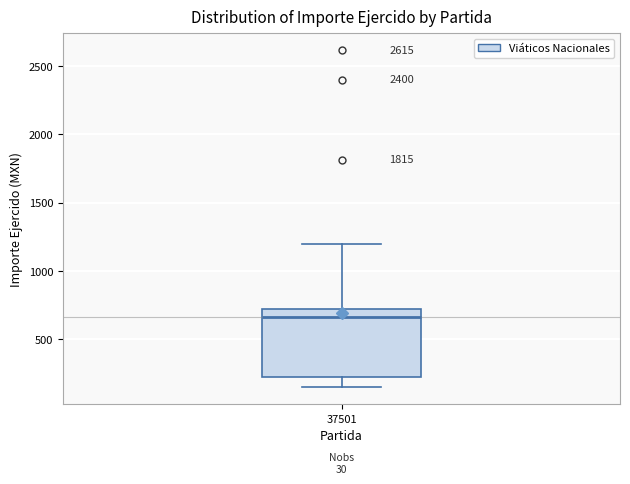

Read this box plot against the y-axis: the position of the median line, the range covered by the box, and the ends of both whiskers. The values are not printed on the chart, so give them approximately, as read against the axis.

median 650, box 250 to 750, whiskers 150 to 1200